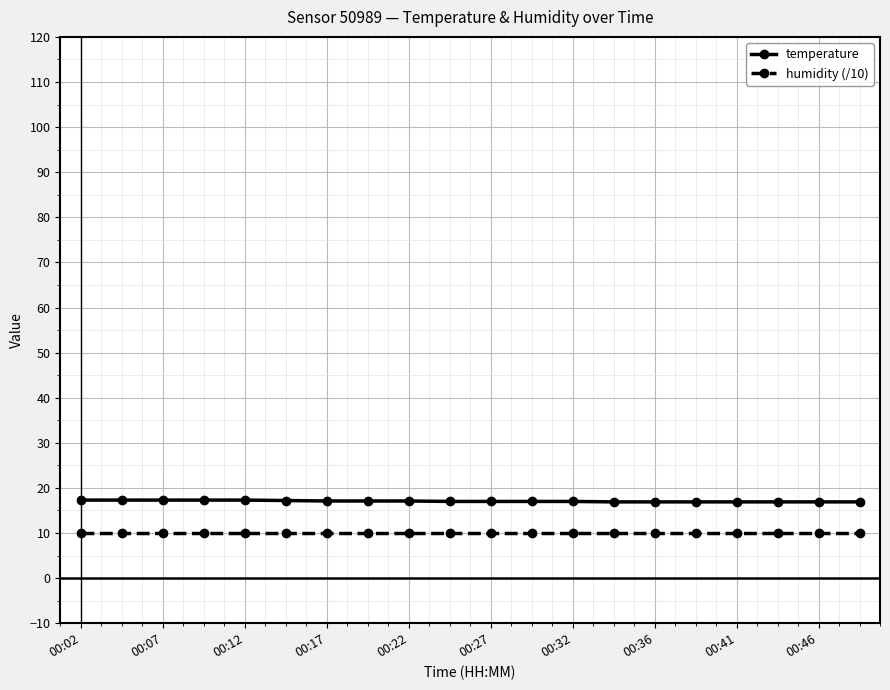

Which series has the widest spread of values?

temperature